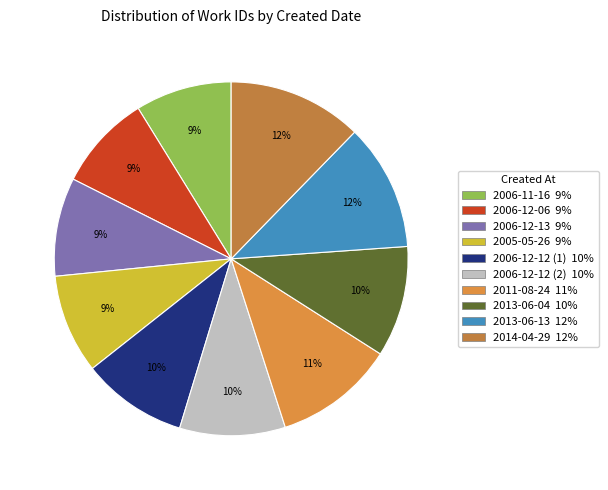

Count the number of slices in the pie.

10